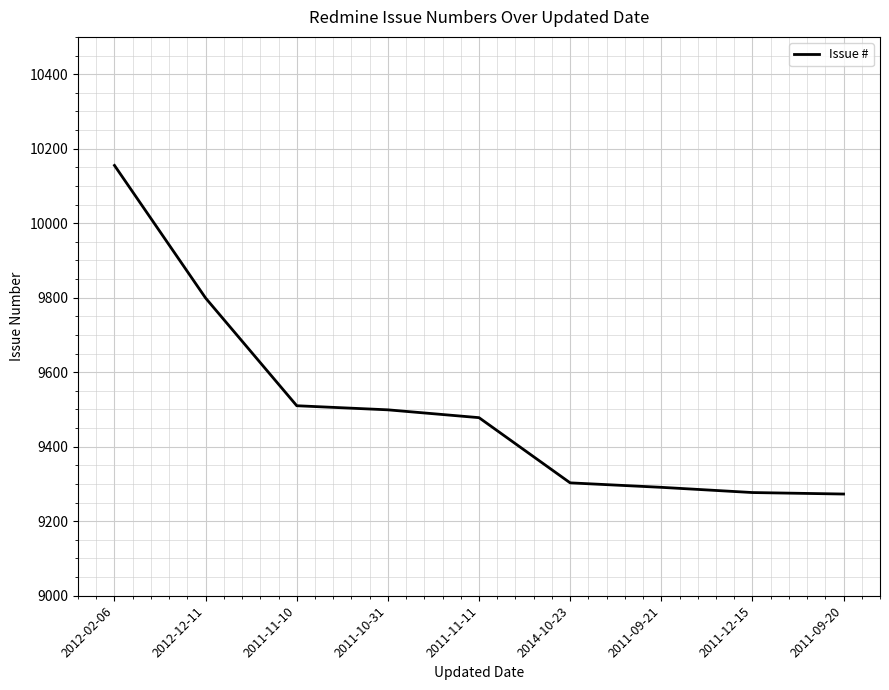

At which label is the value closest to 9714?

2012-12-11